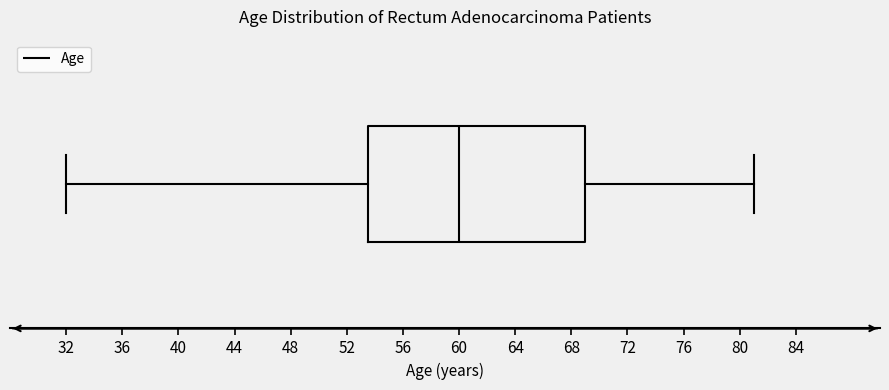

Where does the left whisker of the box end on the x-axis? The values are not printed on the chart, so give them approximately, as read against the axis.

32.0